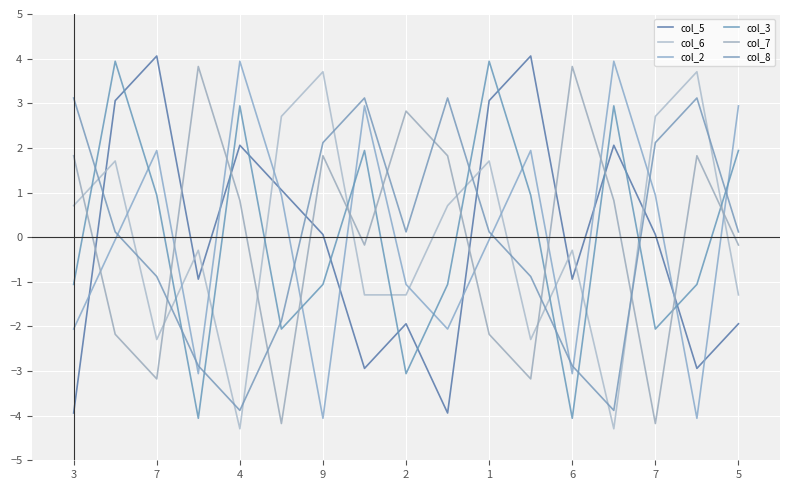

How many lines are shown in the chart?

6